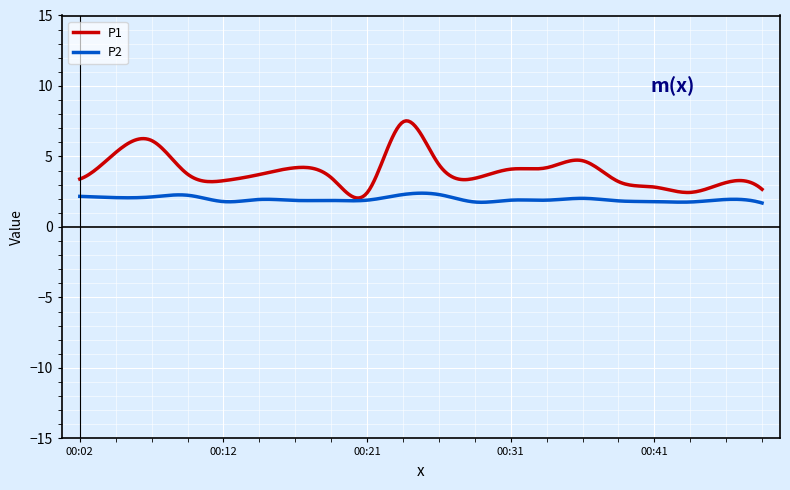

How many lines are shown in the chart?

2